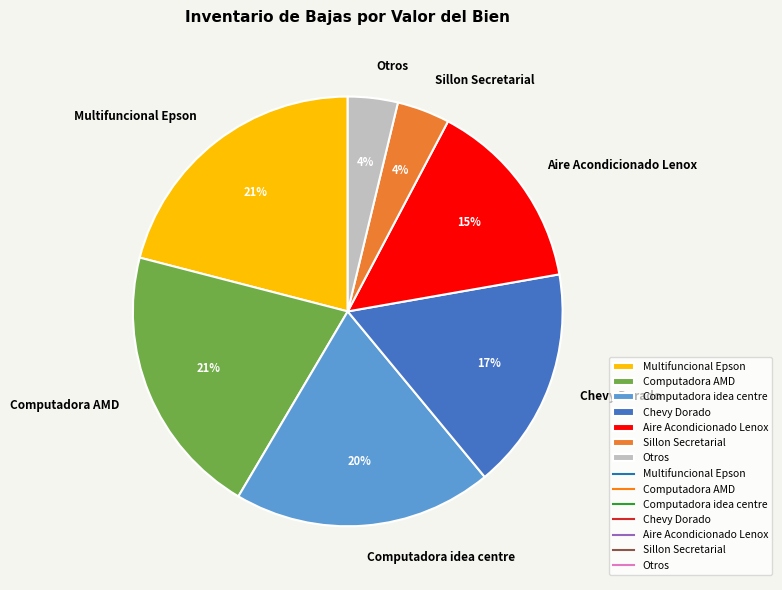

Is it true that Chevy Dorado is 17% of the pie?

True